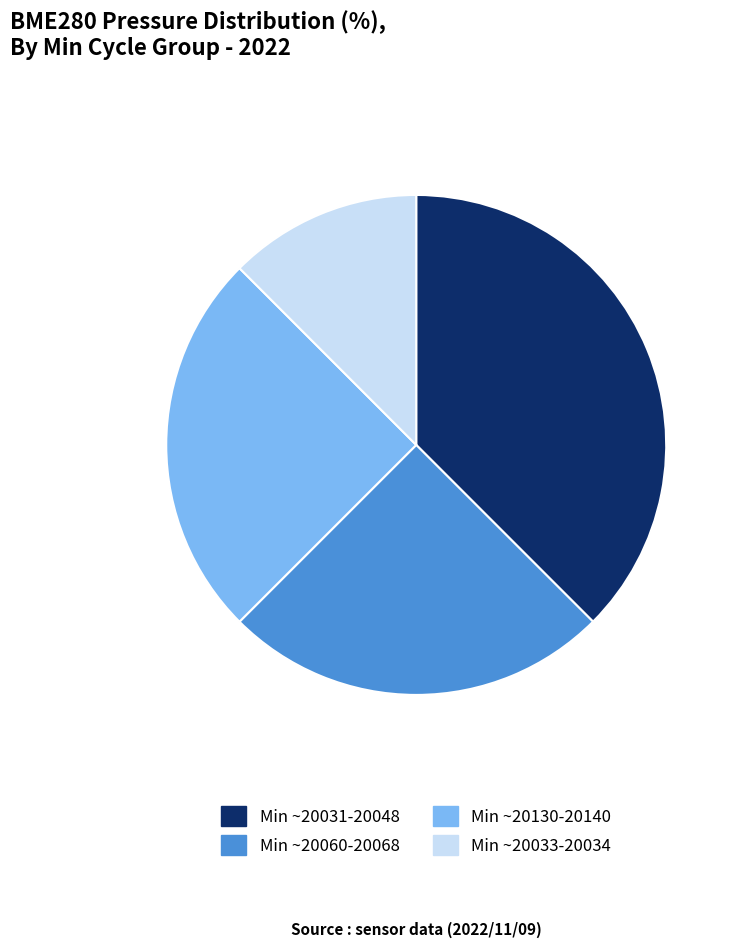

Which category has the biggest portion of the pie?

Min ~20031-20048